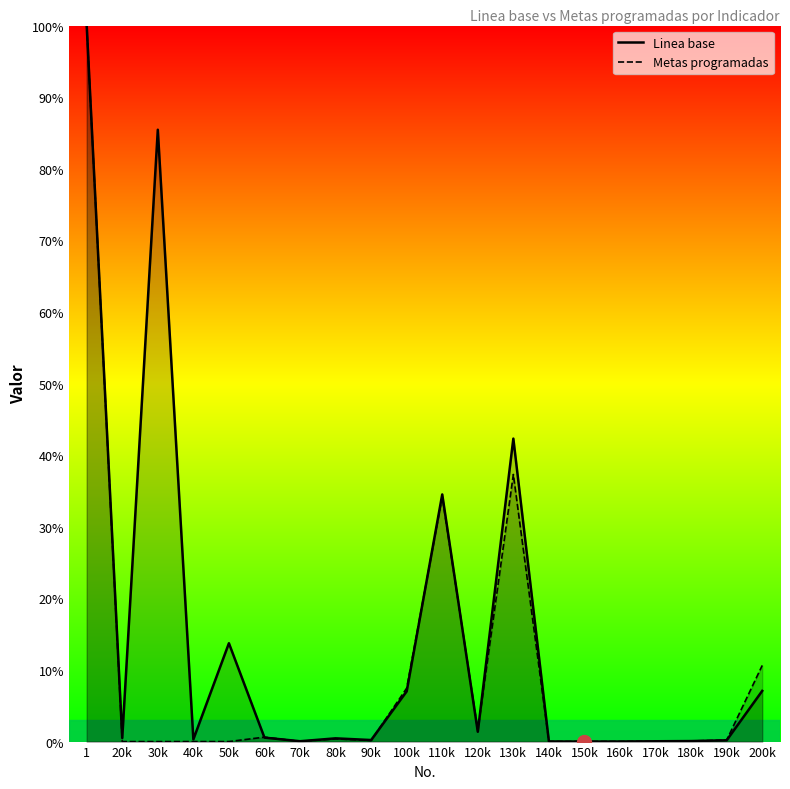

Does the chart display data point markers on the line(s)?

No